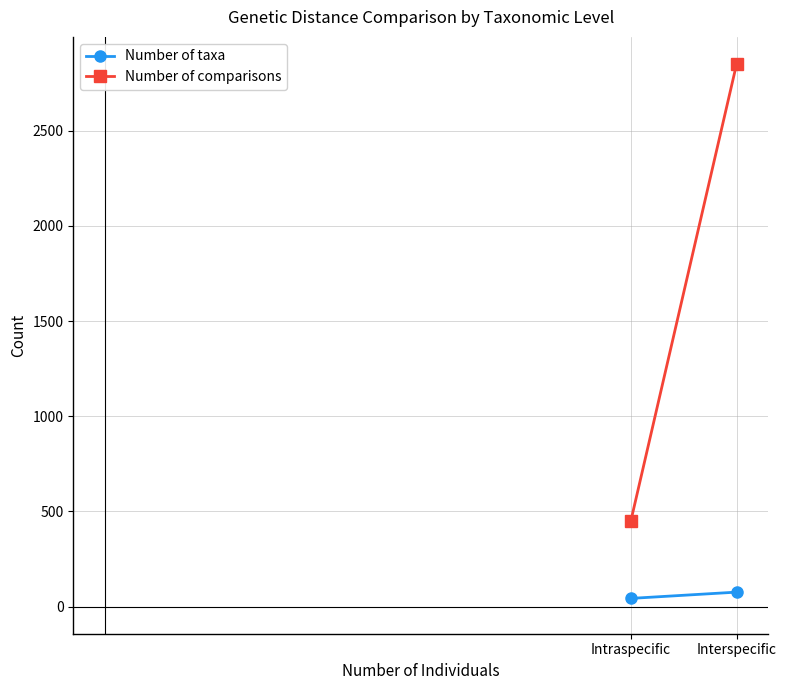

At which category is the sum across all series the highest?

Interspecific